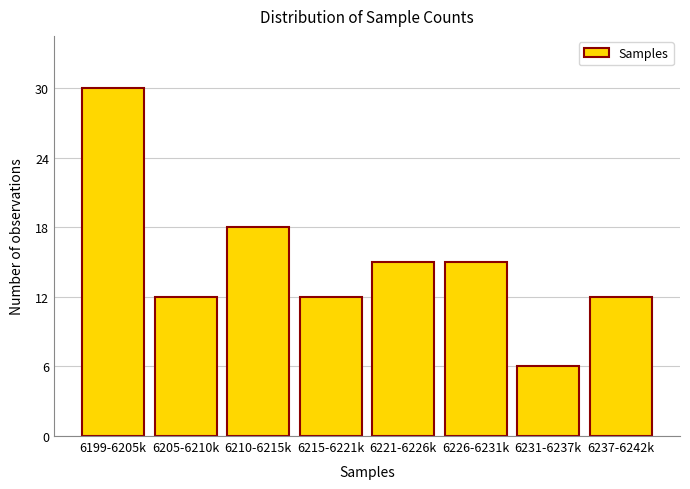

Reading right to left, transcribe all the data shown in this chart.

12	6	15	15	12	18	12	30